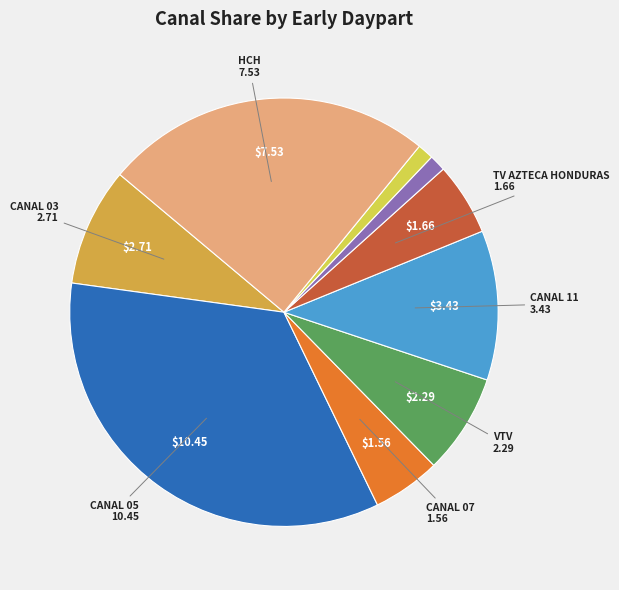

Does any single category account for the majority?

No